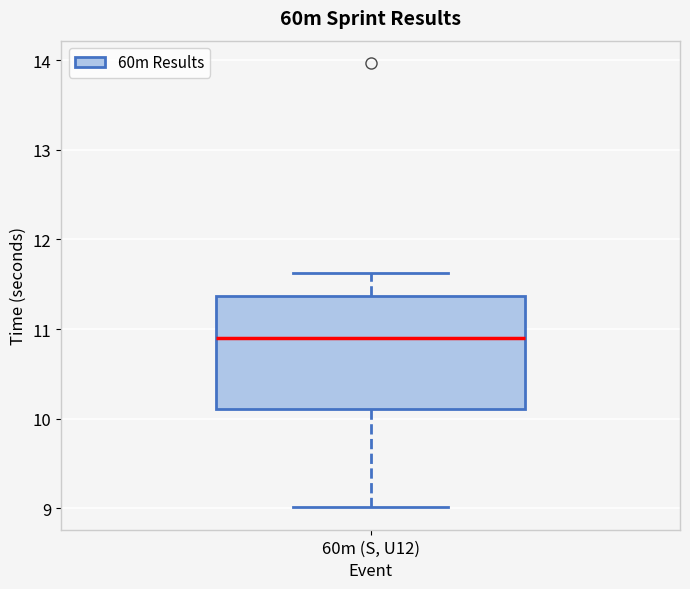

Where is the upper edge of the box for 60m (S, U12) on the y-axis? The values are not printed on the chart, so give them approximately, as read against the axis.

11.4